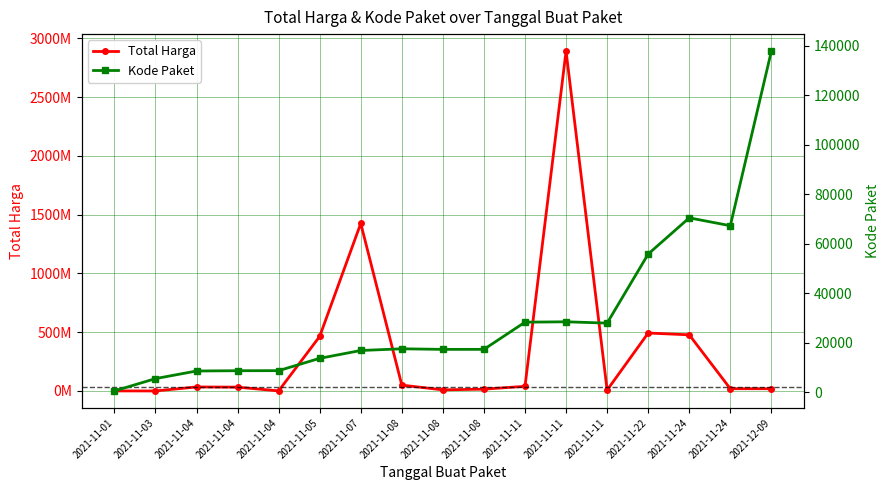

What is the maximum value shown in the chart?

2892122000